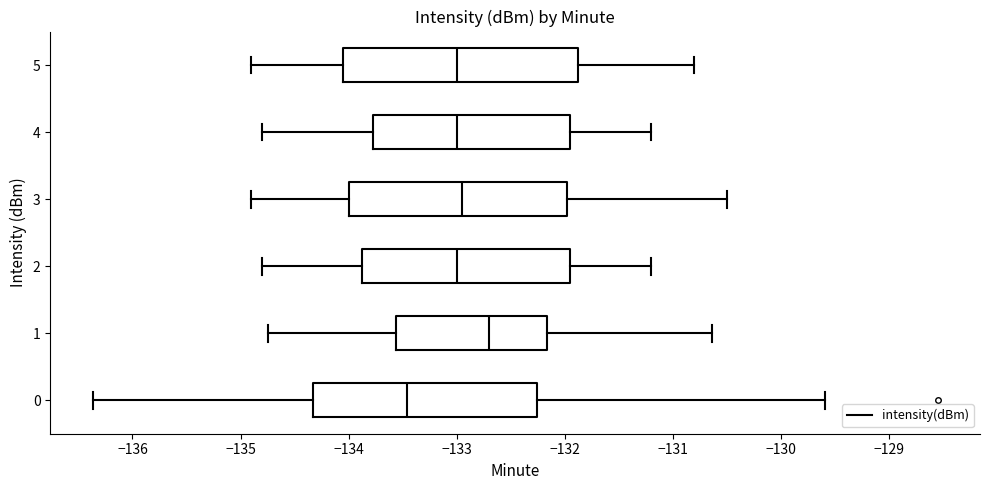

Reading bottom to top, transcribe this box plot: for each box, give where its median line is, the range the box spans, and where its two whiskers end, as read against the x-axis. The values are not printed on the chart, so give them approximately, as read against the axis.

0: median -133.5, box -134.3 to -132.3, whiskers -136.4 to -129.6
1: median -132.7, box -133.6 to -132.2, whiskers -134.7 to -130.6
2: median -133.0, box -133.9 to -131.9, whiskers -134.8 to -131.2
3: median -132.9, box -134.0 to -132.0, whiskers -134.9 to -130.5
4: median -133.0, box -133.8 to -131.9, whiskers -134.8 to -131.2
5: median -133.0, box -134.0 to -131.9, whiskers -134.9 to -130.8